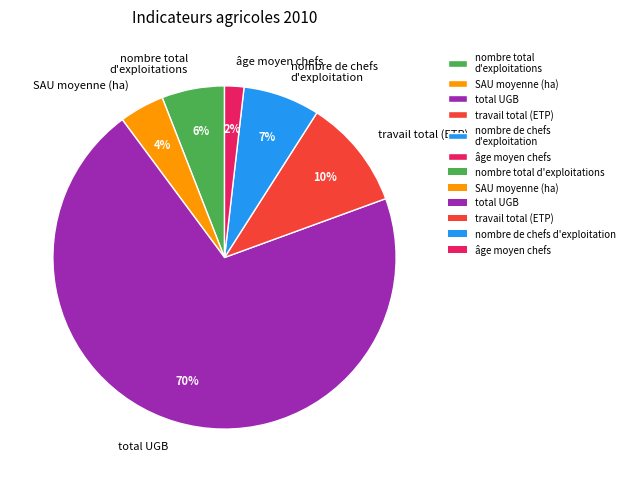

Do travail total (ETP) and nombre de chefs d'exploitation together represent more than half of the pie?

No